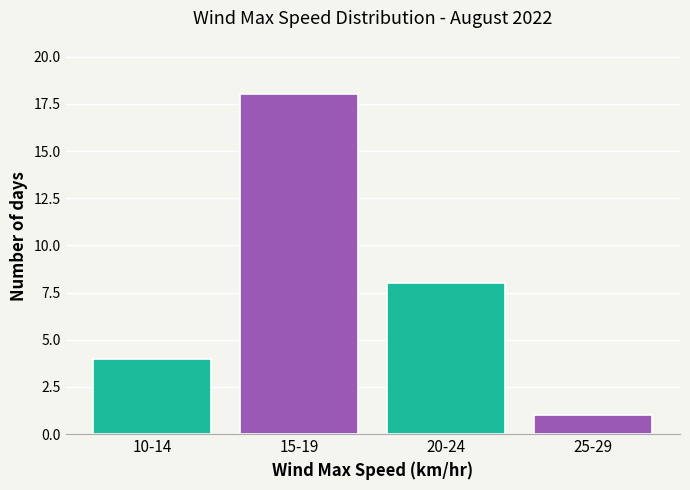

Reading left to right, list all the values displayed in this chart.

4	18	8	1